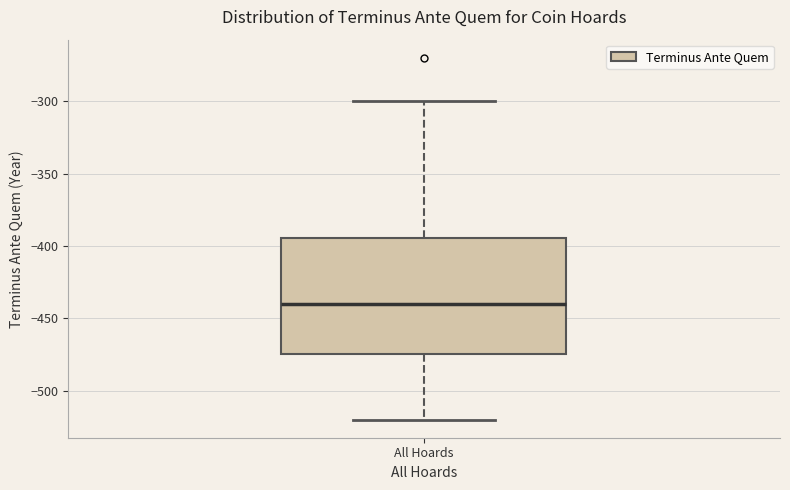

Where is the lower edge of the box for All Hoards on the y-axis? The values are not printed on the chart, so give them approximately, as read against the axis.

-475